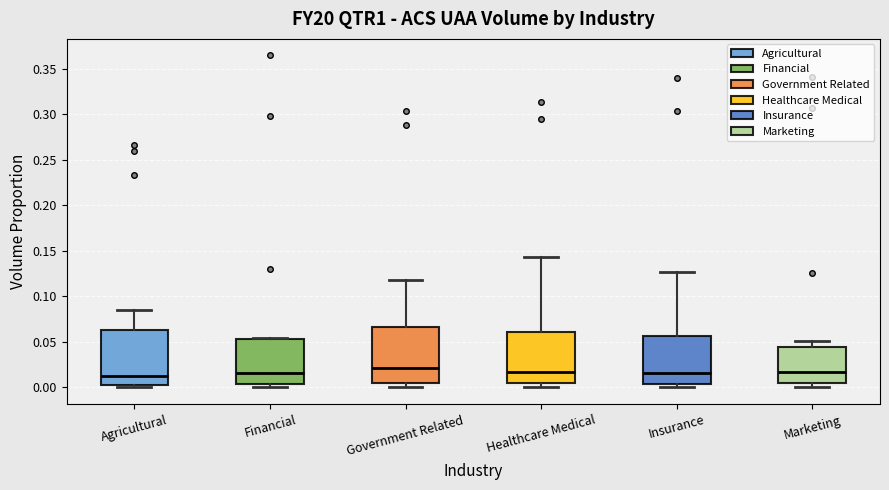

Where does the upper whisker of the box for Insurance end on the y-axis? The values are not printed on the chart, so give them approximately, as read against the axis.

0.125